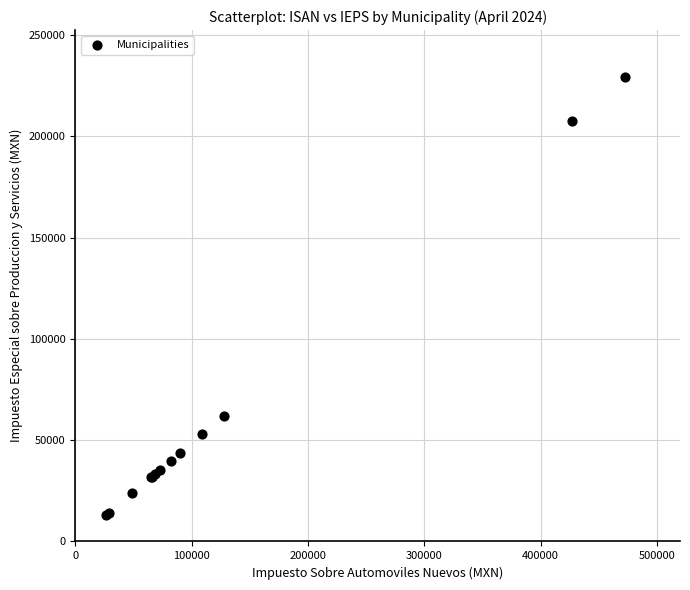

What Y value in the scatter plot is closest to 121174?

61996.5